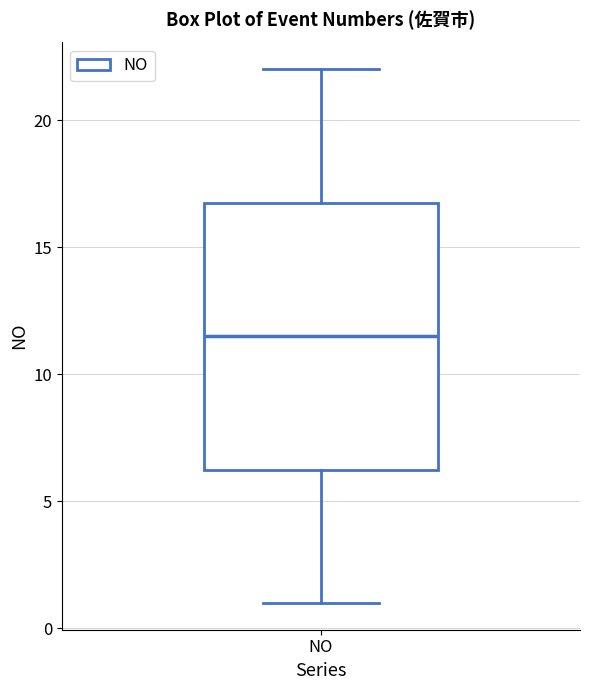

Transcribe this box plot: give where the median line is, the range the box spans, and where the two whiskers end, as read against the y-axis. The values are not printed on the chart, so give them approximately, as read against the axis.

median 11.5, box 6.5 to 17.0, whiskers 1.0 to 22.0